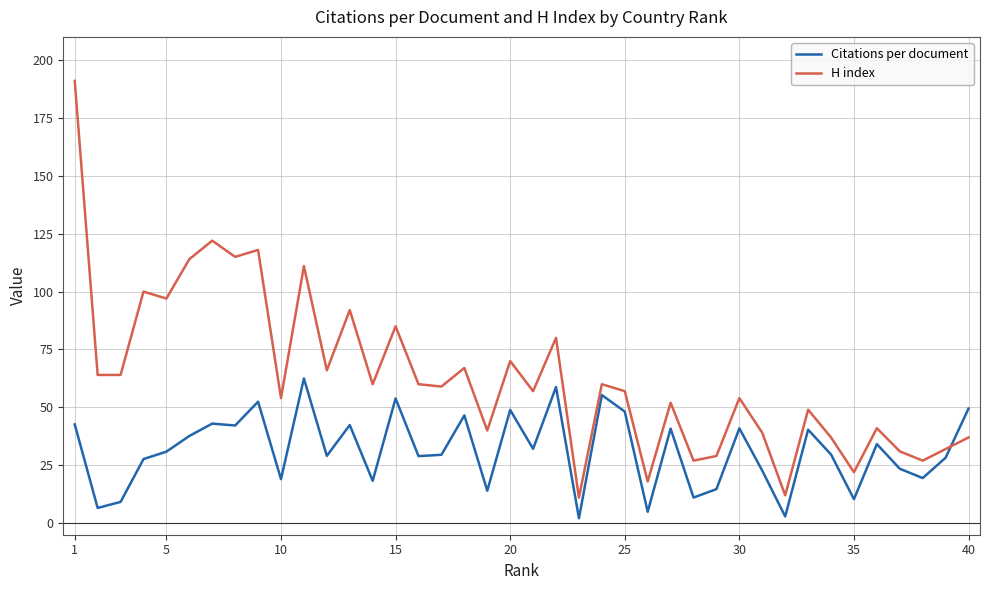

What is the greatest value displayed?

191.0